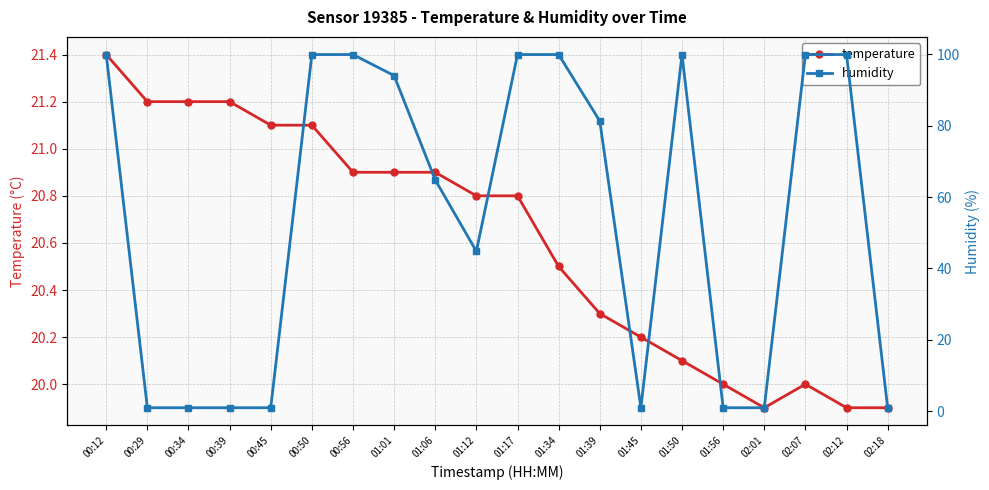

What is the sum of all humidity values?

1092.1